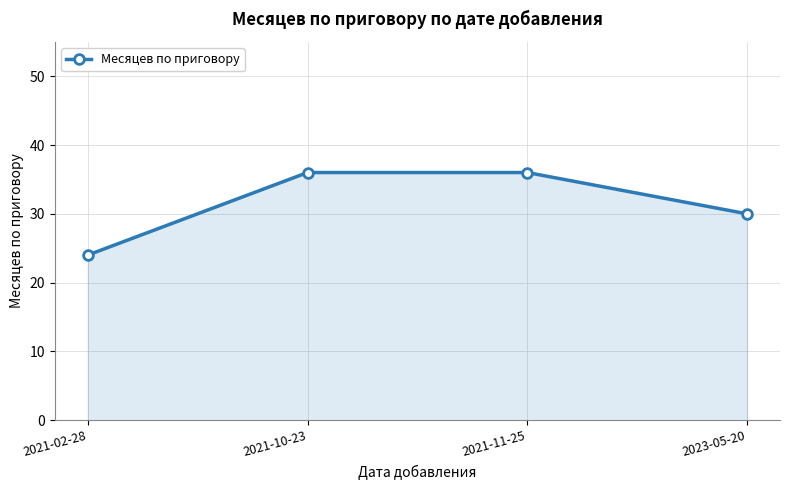

True or false: the data has more than 1 interior local peaks.

False